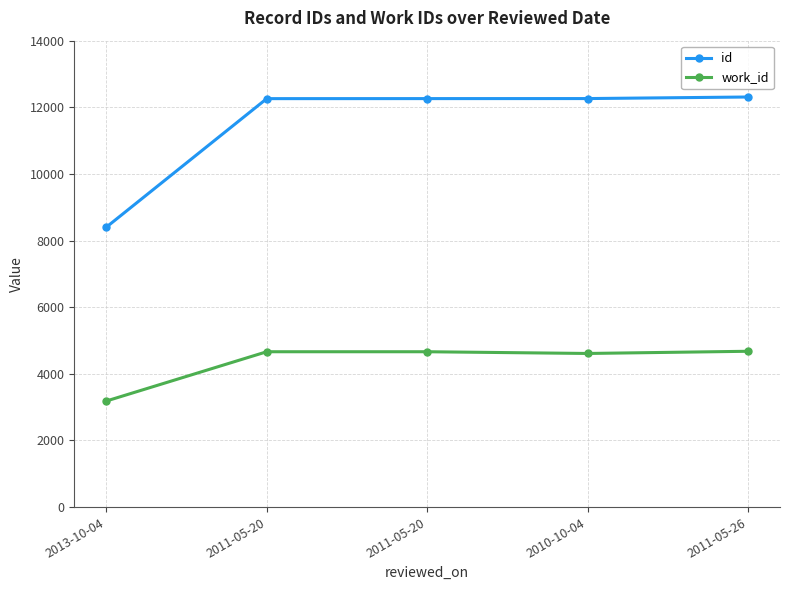

How many data points in work_id are less than 4663?

2